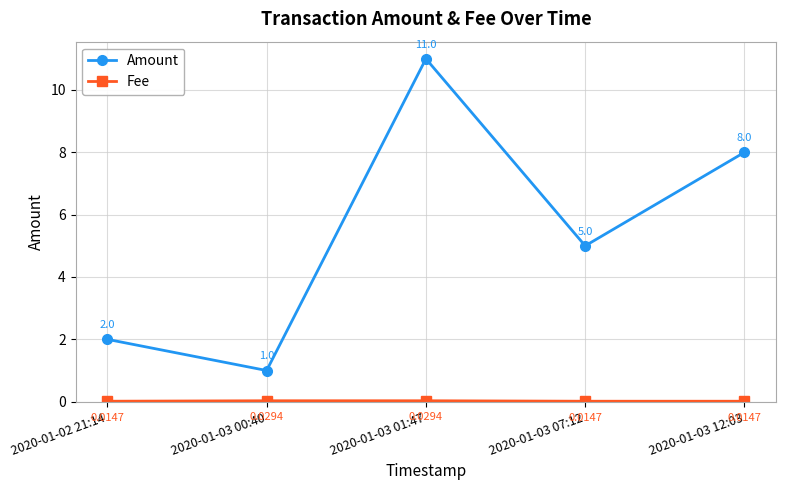

Which series has the largest total across all categories?

Amount